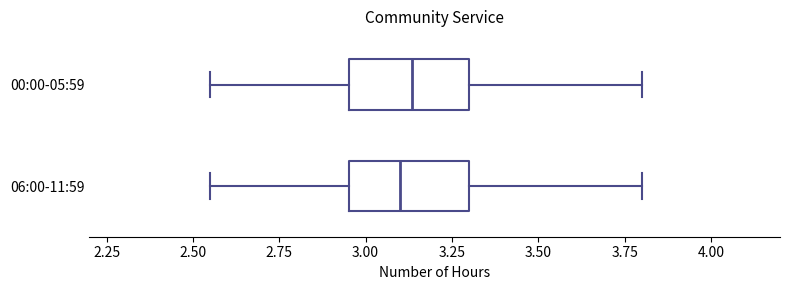

Reading bottom to top, read every box against the x-axis: the position of its median line, the range the box covers, and the ends of its whiskers. The values are not printed on the chart, so give them approximately, as read against the axis.

06:00-11:59: median 3.10, box 2.95 to 3.30, whiskers 2.55 to 3.80
00:00-05:59: median 3.15, box 2.95 to 3.30, whiskers 2.55 to 3.80